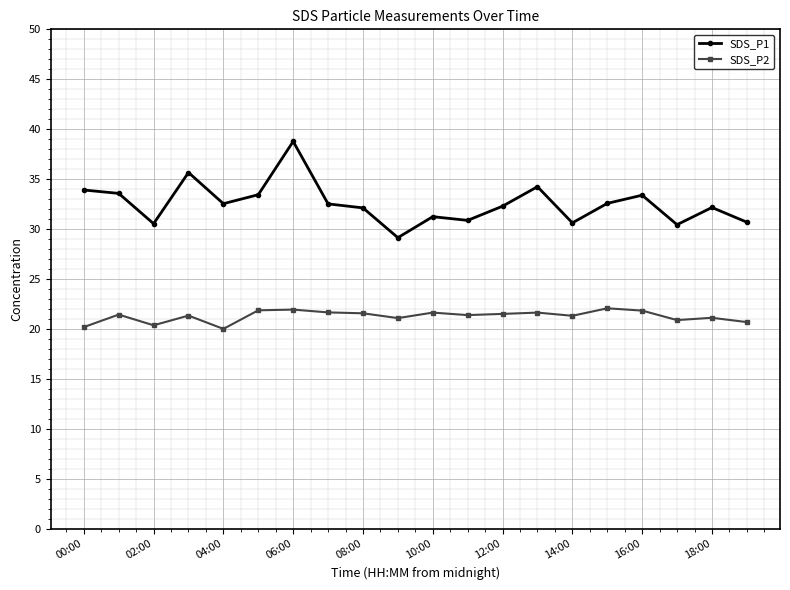

What is the average value of the SDS_P1 series?

32.5